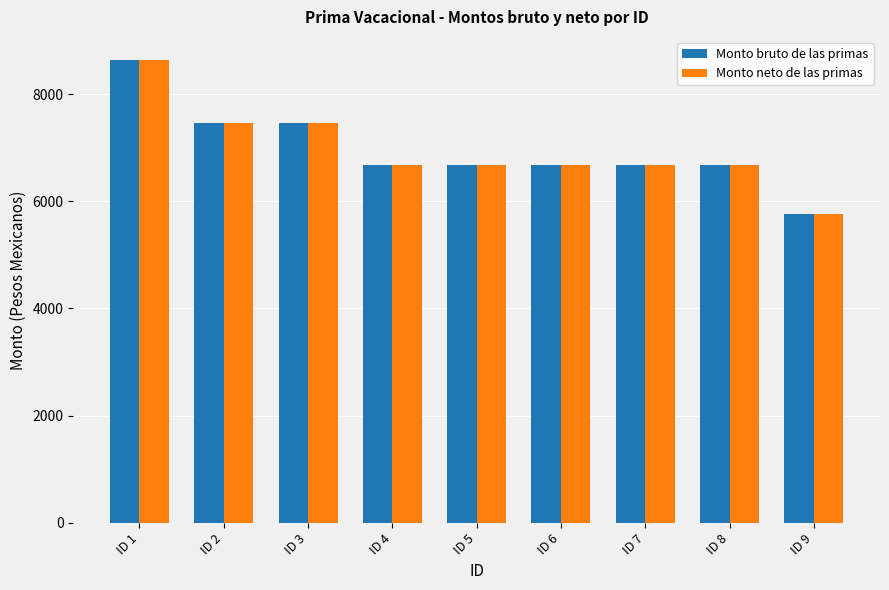

What is the average value of the Monto neto de las primas series?

6966.6